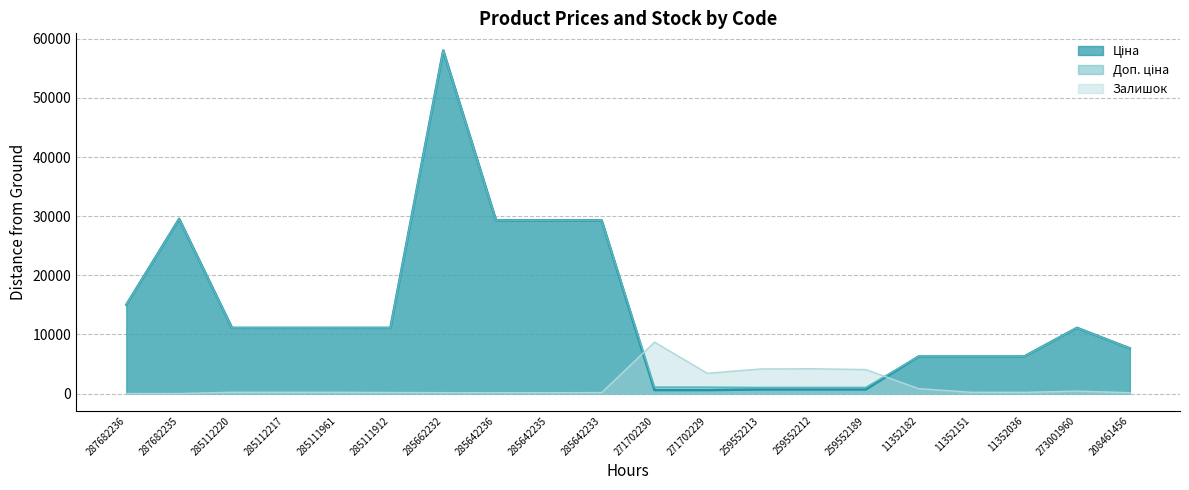

True or false: Доп. ціна and Ціна cross at least once.

False